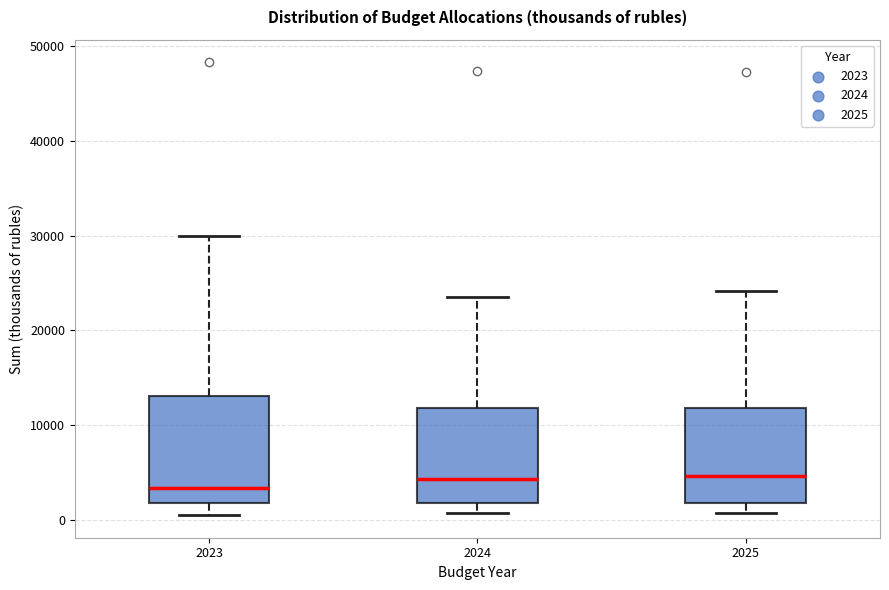

Reading left to right, read every box against the y-axis: the position of its median line, the range the box covers, and the ends of its whiskers. The values are not printed on the chart, so give them approximately, as read against the axis.

2023: median 3000, box 2000 to 13000, whiskers 0 to 30000
2024: median 4000, box 2000 to 12000, whiskers 1000 to 24000
2025: median 5000, box 2000 to 12000, whiskers 1000 to 24000